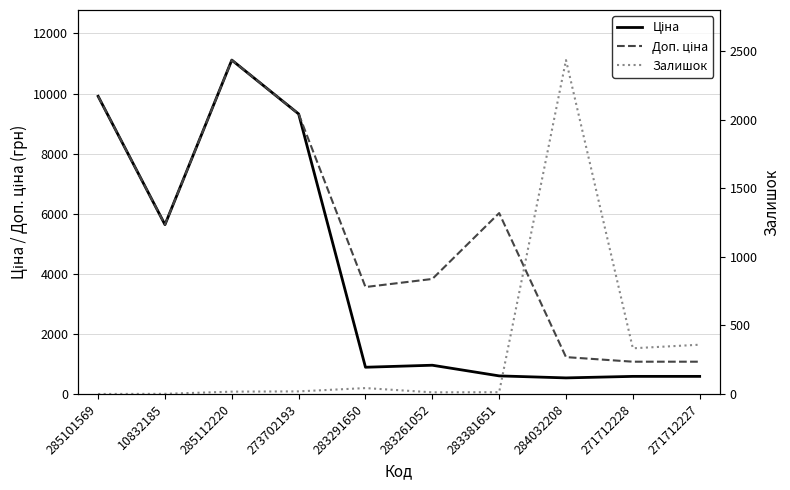

Which series has the largest range (max minus min)?

Ціна